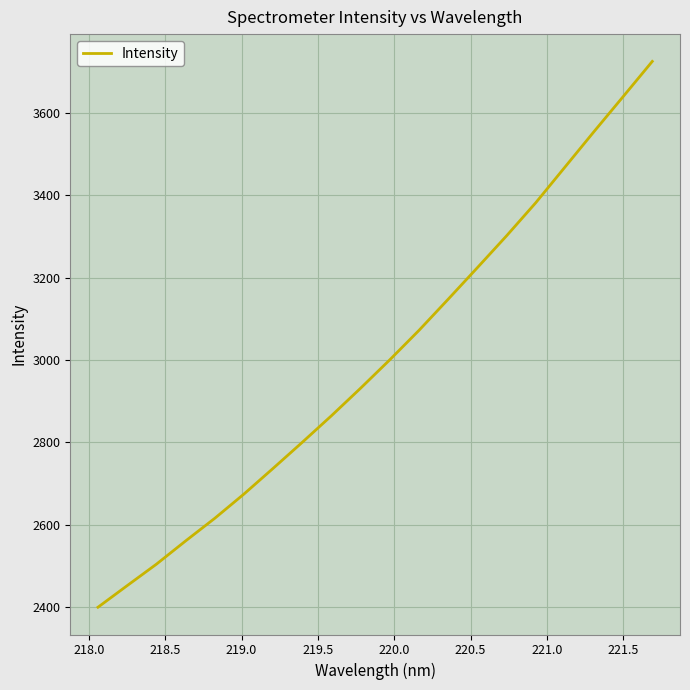

What is the smallest value displayed?

2399.1